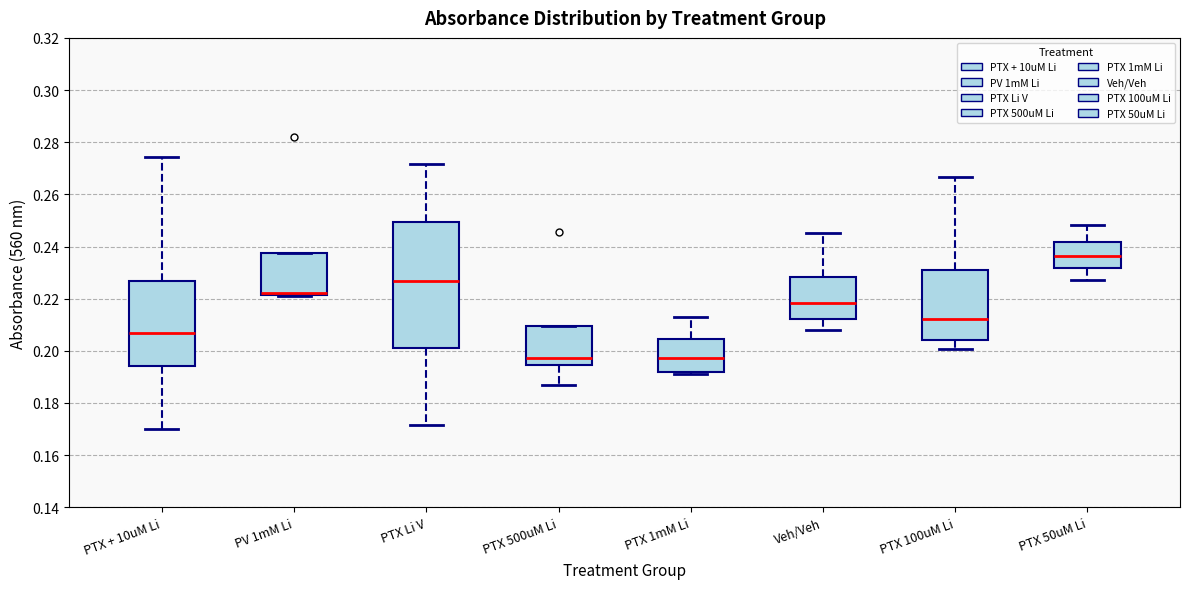

Reading left to right, transcribe this box plot: for each box, give where its median line is, the range the box spans, and where its two whiskers end, as read against the y-axis. The values are not printed on the chart, so give them approximately, as read against the axis.

PTX + 10uM Li: median 0.206, box 0.194 to 0.226, whiskers 0.170 to 0.274
PV 1mM Li: median 0.222 (drawn on the box's lower edge), box 0.222 to 0.238, whiskers 0.222 to 0.238
PTX Li V: median 0.226, box 0.202 to 0.250, whiskers 0.172 to 0.272
PTX 500uM Li: median 0.198, box 0.194 to 0.210, whiskers 0.186 to 0.210
PTX 1mM Li: median 0.198, box 0.192 to 0.204, whiskers 0.192 (just below the box's lower edge) to 0.212
Veh/Veh: median 0.218, box 0.212 to 0.228, whiskers 0.208 to 0.246
PTX 100uM Li: median 0.212, box 0.204 to 0.232, whiskers 0.200 to 0.266
PTX 50uM Li: median 0.236, box 0.232 to 0.242, whiskers 0.228 to 0.248